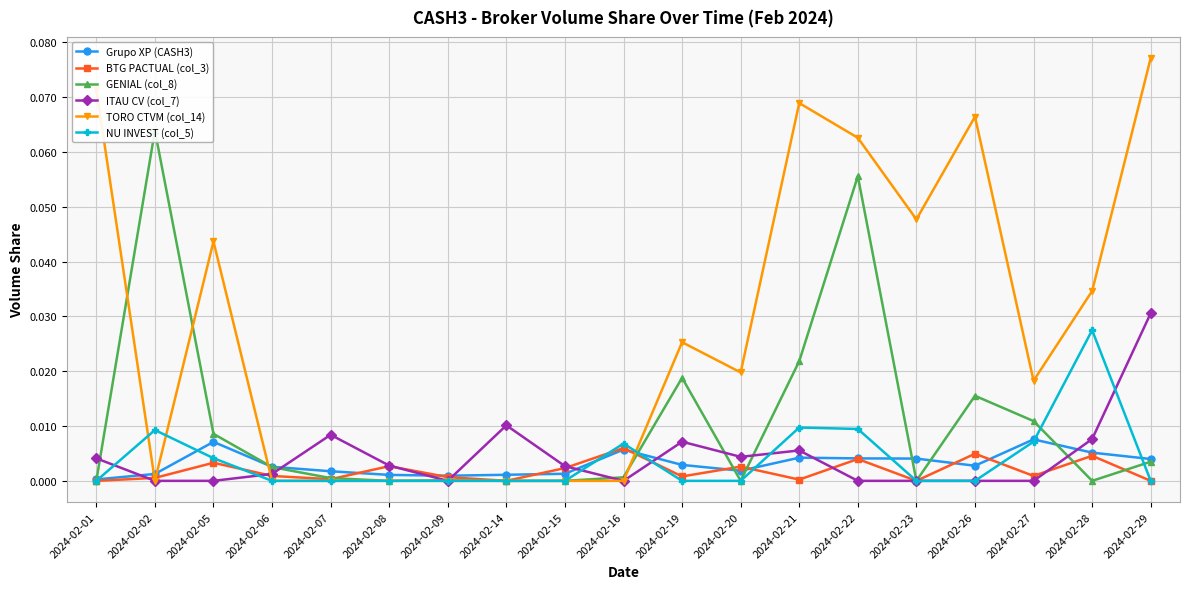

Does the chart display data point markers on the line(s)?

Yes